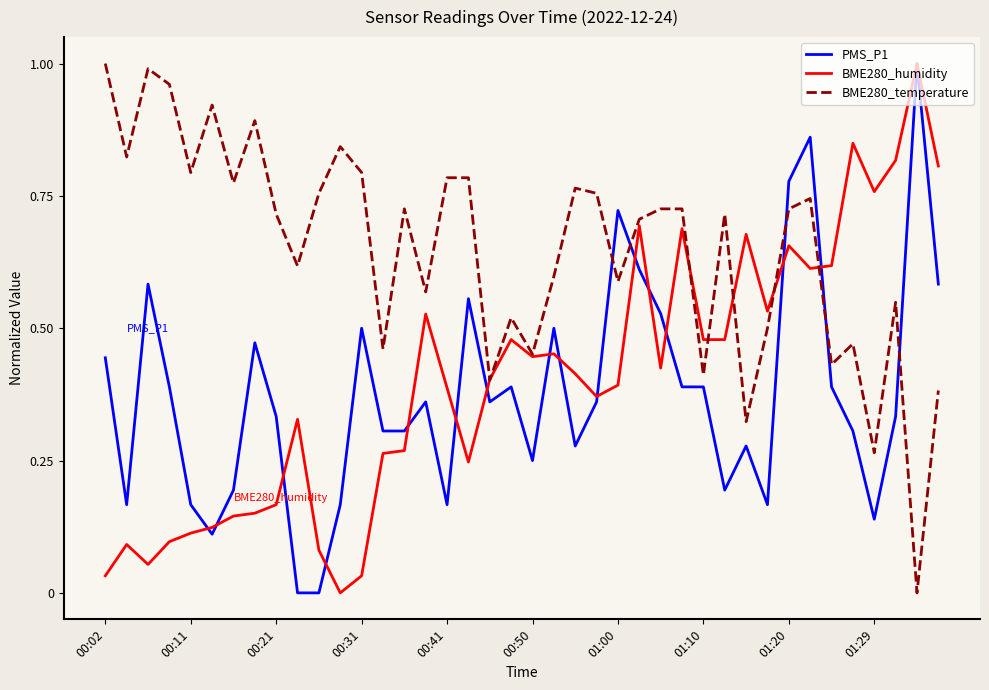

Which series ends up on top after the final intersection of BME280_temperature and PMS_P1?

PMS_P1